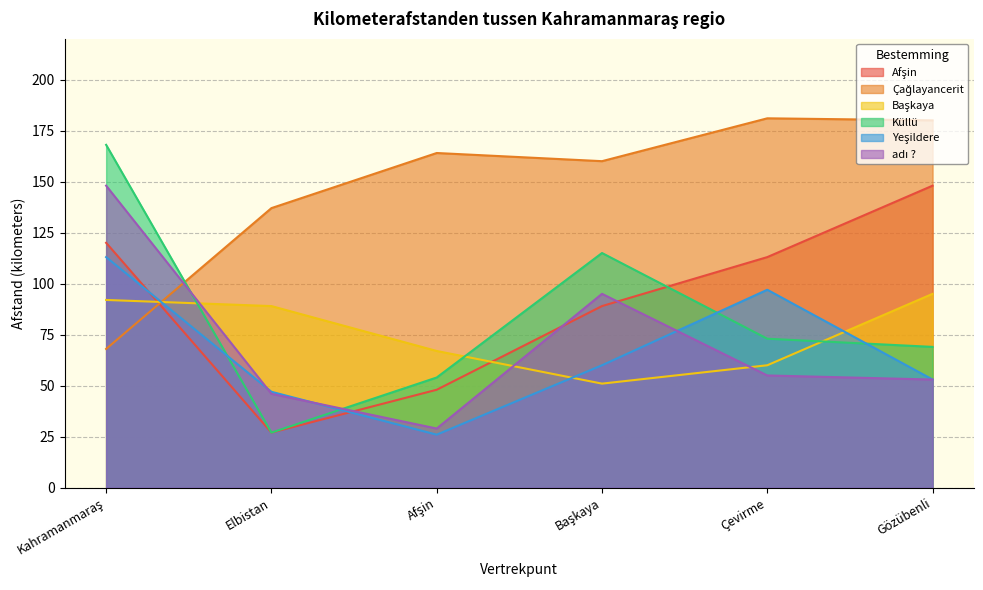

Reading left to right, transcribe all the data shown in this chart.

Afşin: Kahramanmaraş=120	Elbistan=27	Afşin=48	Başkaya=89	Çevirme=113	Gözübenli=148
Çağlayancerit: Kahramanmaraş=68	Elbistan=137	Afşin=164	Başkaya=160	Çevirme=181	Gözübenli=180
Başkaya: Kahramanmaraş=92	Elbistan=89	Afşin=67	Başkaya=51	Çevirme=60	Gözübenli=95
Küllü: Kahramanmaraş=168	Elbistan=27	Afşin=54	Başkaya=115	Çevirme=73	Gözübenli=69
Yeşildere: Kahramanmaraş=113	Elbistan=47	Afşin=26	Başkaya=60	Çevirme=97	Gözübenli=53
adı ?: Kahramanmaraş=148	Elbistan=46	Afşin=29	Başkaya=95	Çevirme=55	Gözübenli=53